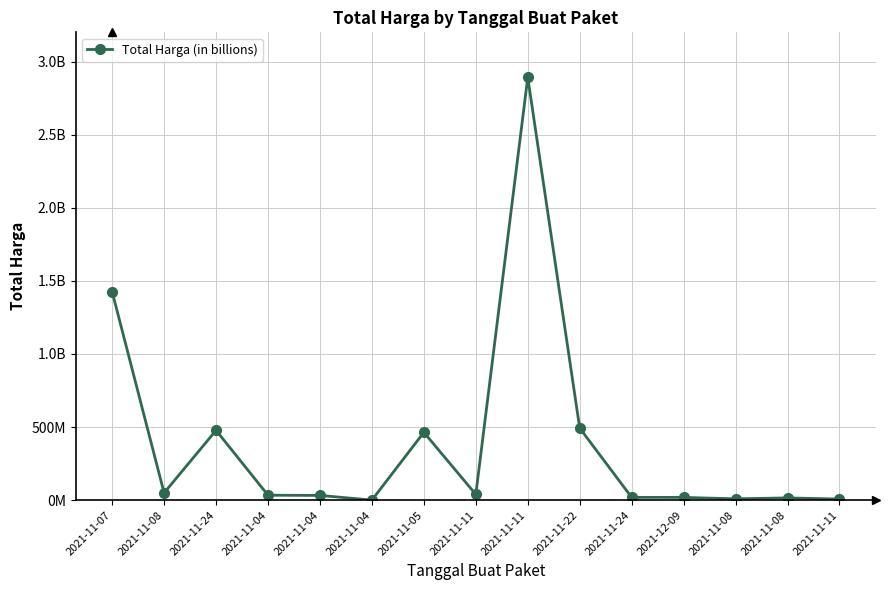

What is the average value?

398596754